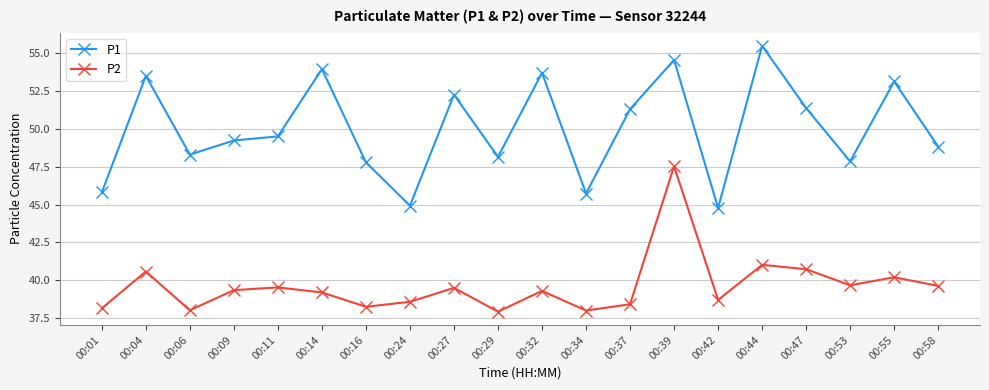

What is the difference between the highest and lowest values at 00:58?

9.2